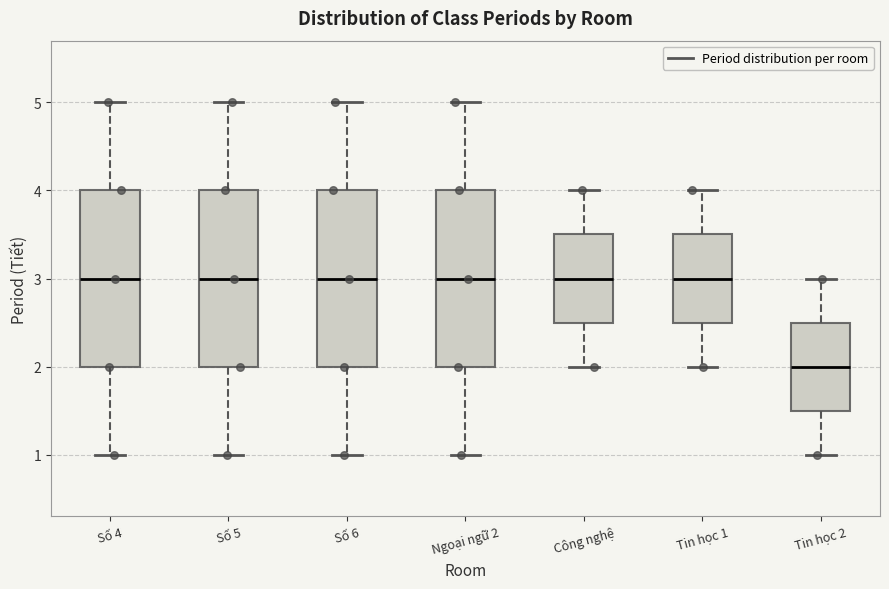

Reading left to right, transcribe this box plot: for each box, give where its median line is, the range the box spans, and where its two whiskers end, as read against the y-axis. The values are not printed on the chart, so give them approximately, as read against the axis.

Số 4: median 3.0, box 2.0 to 4.0, whiskers 1.0 to 5.0
Số 5: median 3.0, box 2.0 to 4.0, whiskers 1.0 to 5.0
Số 6: median 3.0, box 2.0 to 4.0, whiskers 1.0 to 5.0
Ngoại ngữ 2: median 3.0, box 2.0 to 4.0, whiskers 1.0 to 5.0
Công nghệ: median 3.0, box 2.5 to 3.5, whiskers 2.0 to 4.0
Tin học 1: median 3.0, box 2.5 to 3.5, whiskers 2.0 to 4.0
Tin học 2: median 2.0, box 1.5 to 2.5, whiskers 1.0 to 3.0